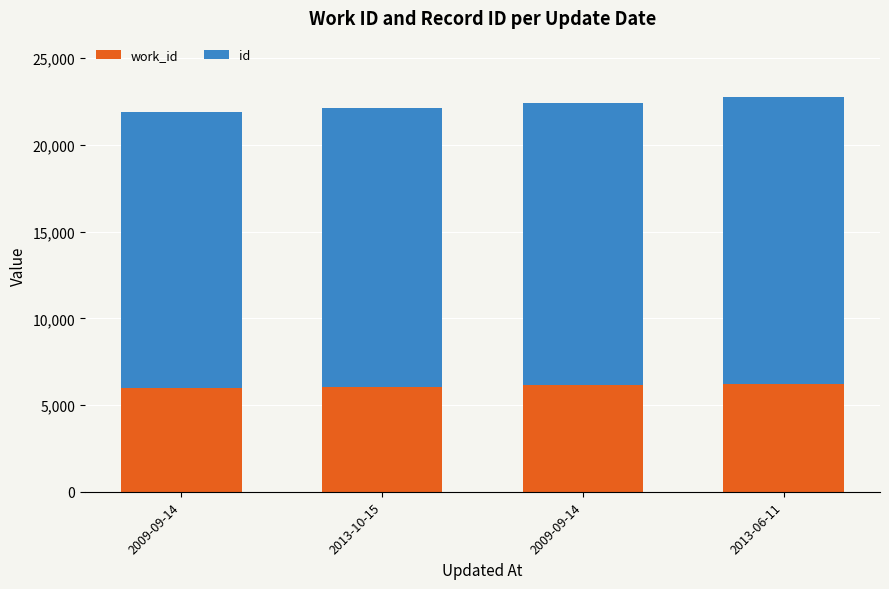

What is the difference between the second highest and minimum values in the id series?

333